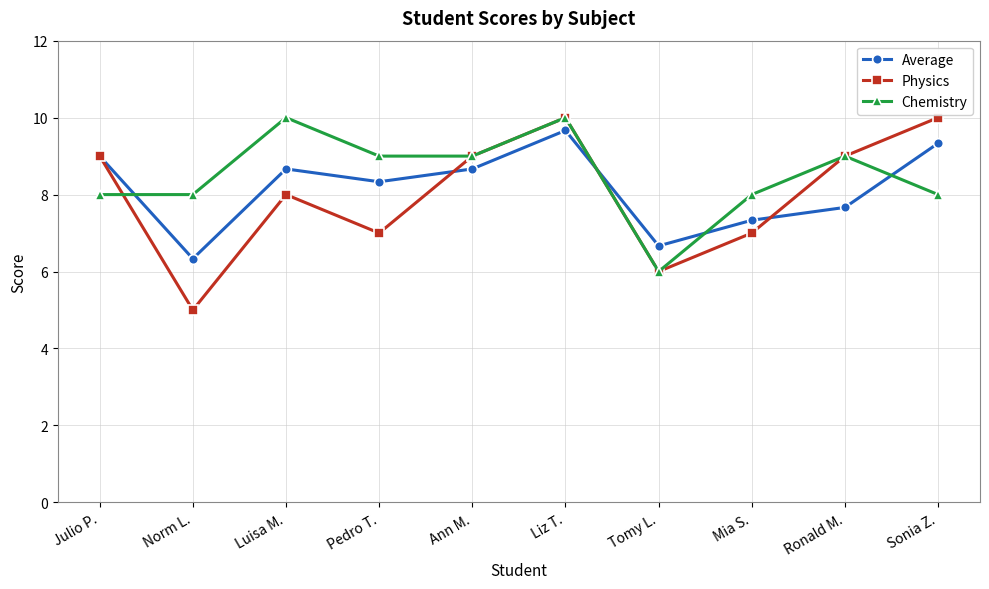

True or false: Chemistry and Physics intersect in this chart.

True